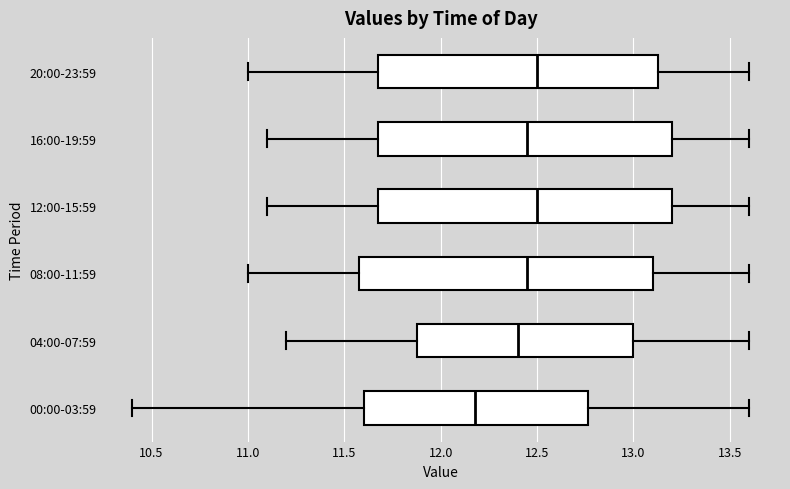

Reading bottom to top, transcribe this box plot: for each box, give where its median line is, the range the box spans, and where its two whiskers end, as read against the x-axis. The values are not printed on the chart, so give them approximately, as read against the axis.

00:00-03:59: median 12.20, box 11.60 to 12.75, whiskers 10.40 to 13.60
04:00-07:59: median 12.40, box 11.90 to 13.00, whiskers 11.20 to 13.60
08:00-11:59: median 12.45, box 11.60 to 13.10, whiskers 11.00 to 13.60
12:00-15:59: median 12.50, box 11.70 to 13.20, whiskers 11.10 to 13.60
16:00-19:59: median 12.45, box 11.70 to 13.20, whiskers 11.10 to 13.60
20:00-23:59: median 12.50, box 11.70 to 13.15, whiskers 11.00 to 13.60